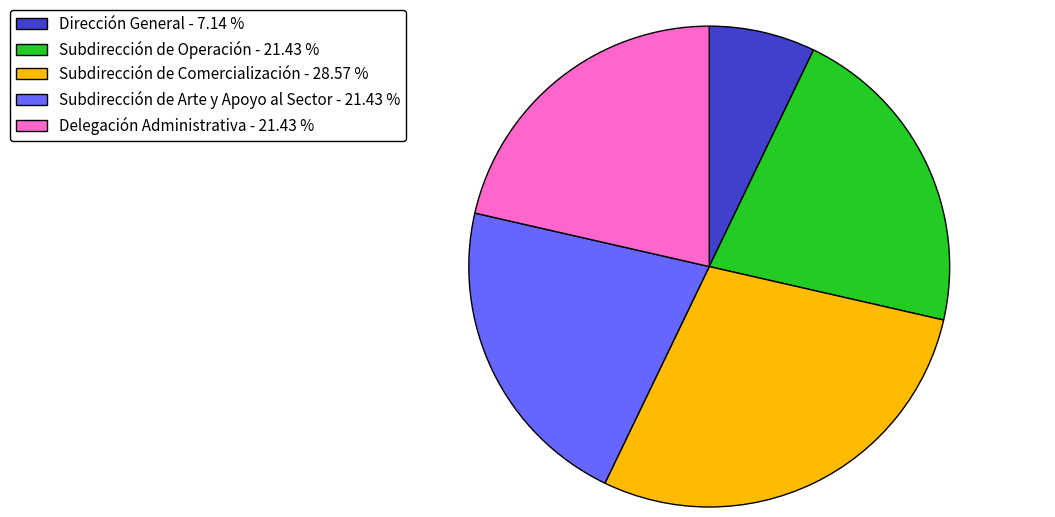

How many slices are in this pie chart?

5